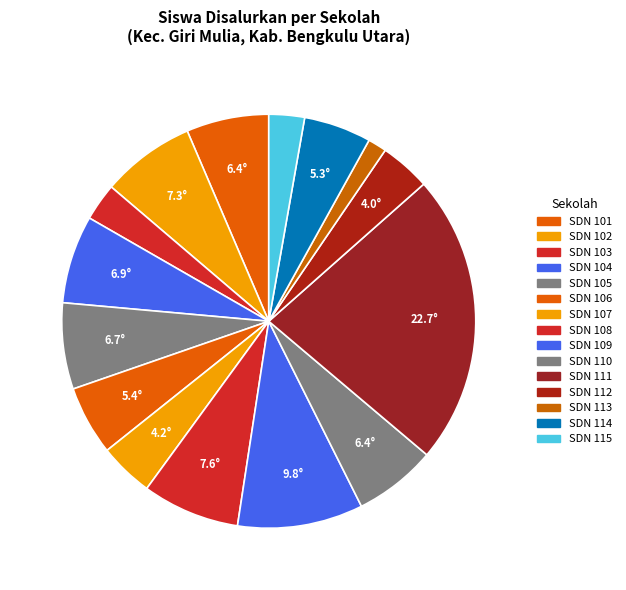

Count the number of slices in the pie.

15